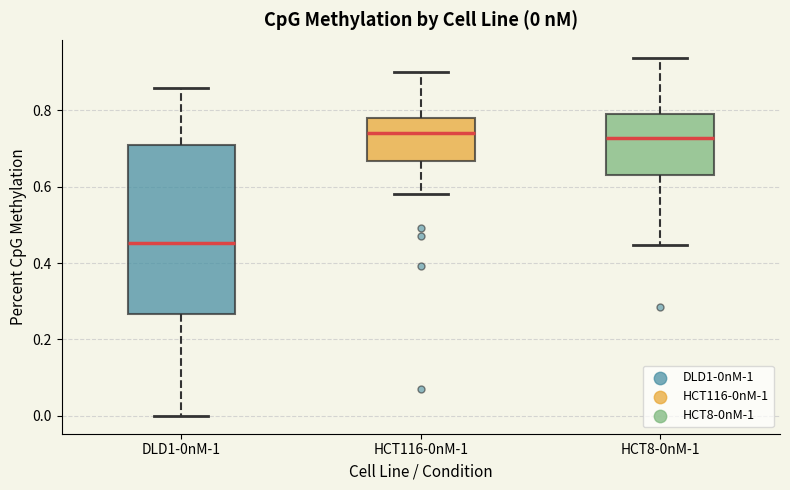

Comparing the boxes themselves (not the whiskers), which one is the tallest?

DLD1-0nM-1